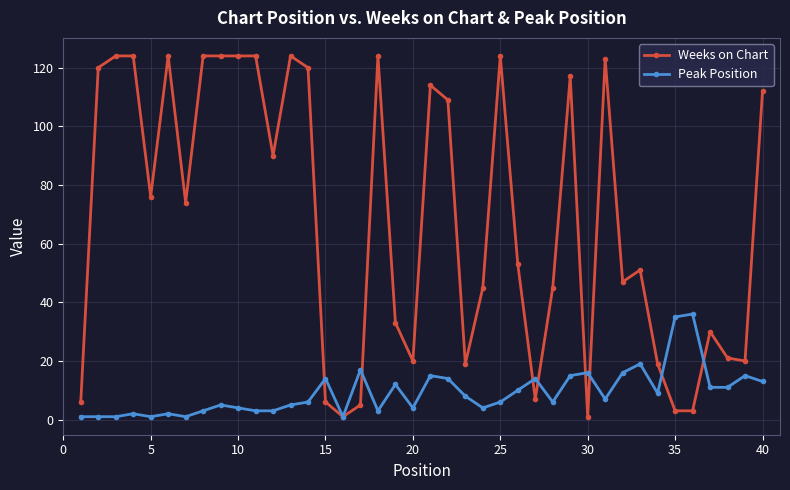

Rank the series by their maximum value, from highest to lowest.

Weeks on Chart, Peak Position